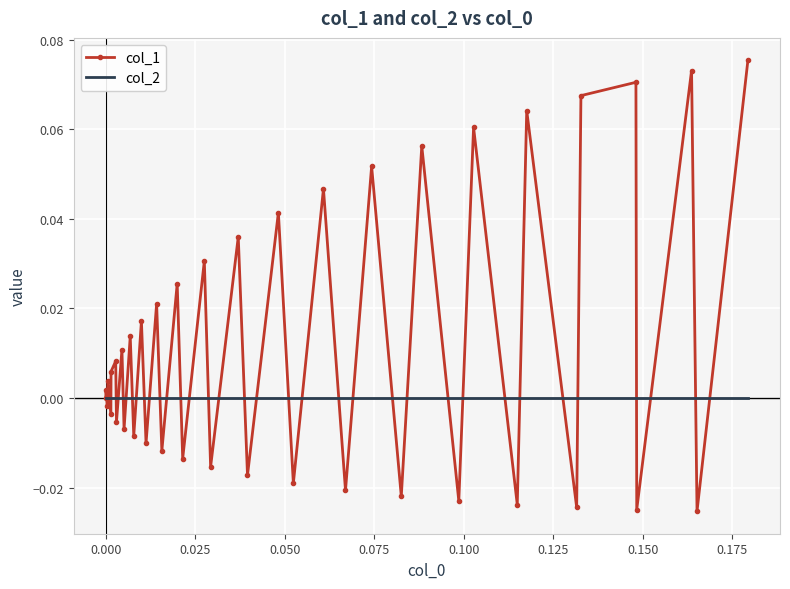

List the series in order of their peak value, lowest first.

col_2, col_1